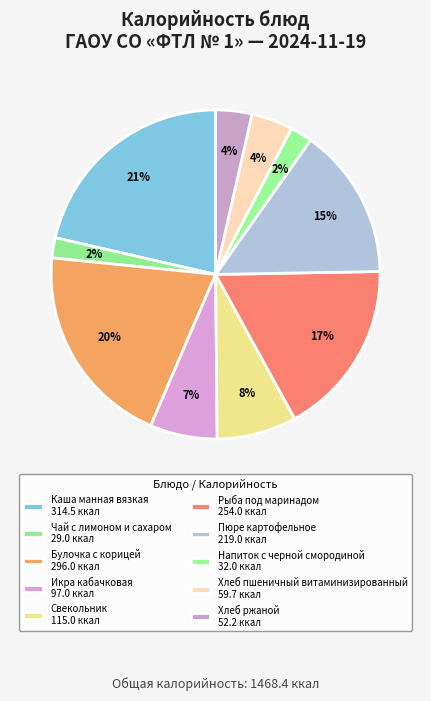

To the nearest percent, what percentage of the pie is Свекольник?

8%